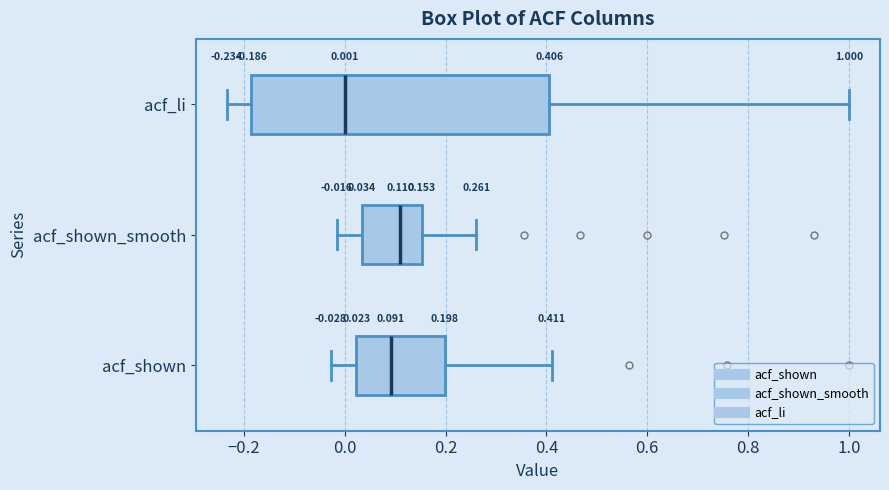

Comparing the boxes themselves (not the whiskers), which one is the widest?

acf_li